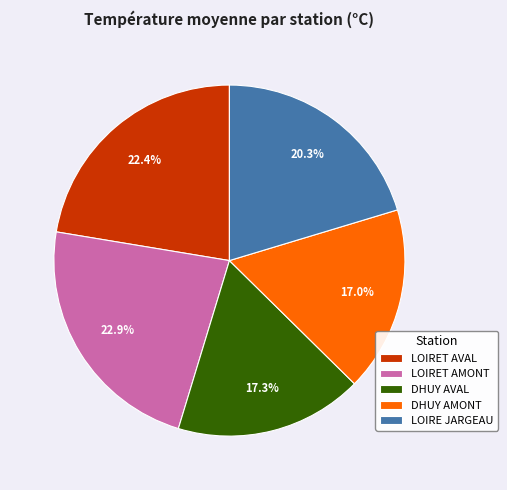

Between LOIRET AMONT and DHUY AVAL, which is larger?

LOIRET AMONT